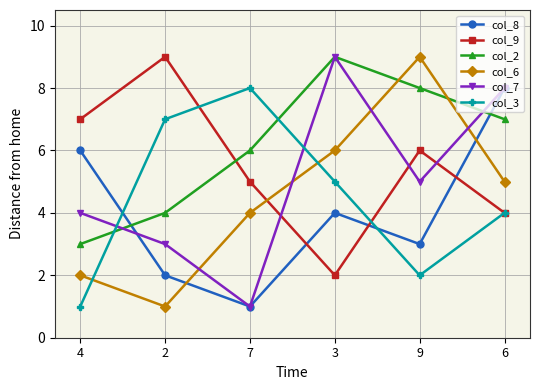

What is the approximate value of col_8 at 2?

2